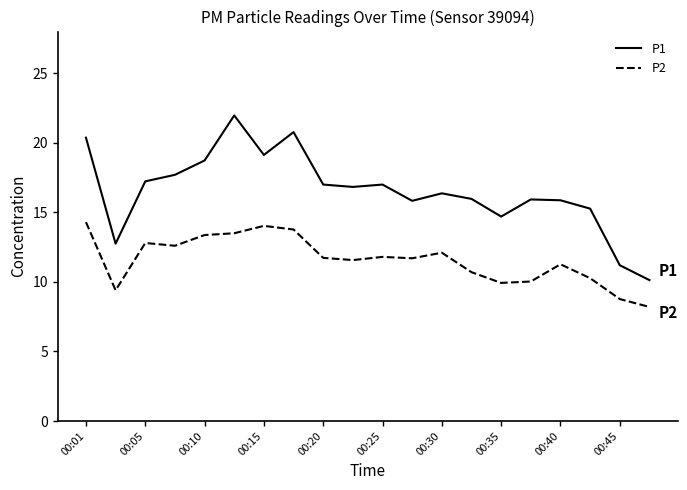

In P1, how many points are higher than both neighbors (excluding endpoints)?

5